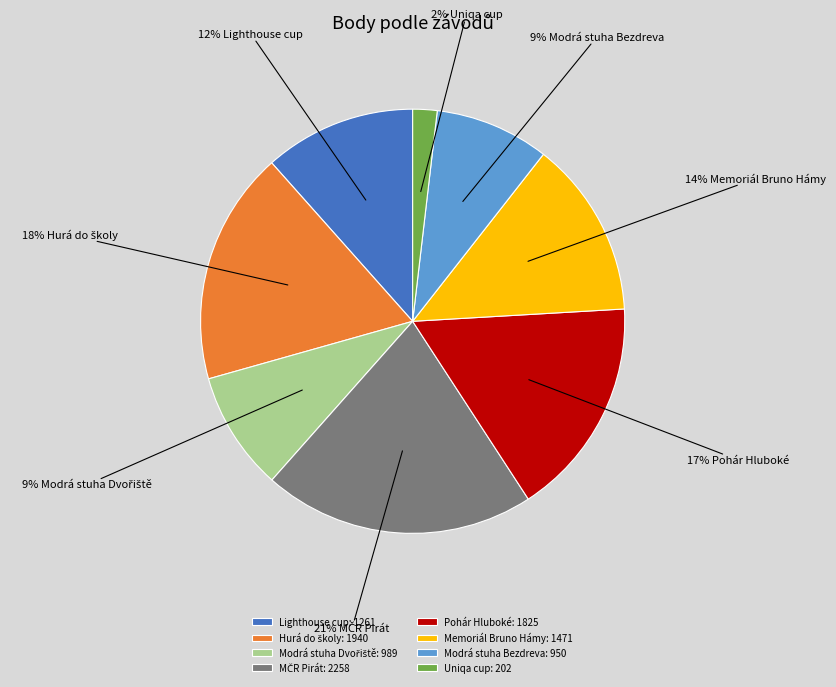

Is the sum of Modrá stuha Bezdreva: 950 and Lighthouse cup: 1261 greater than half?

No